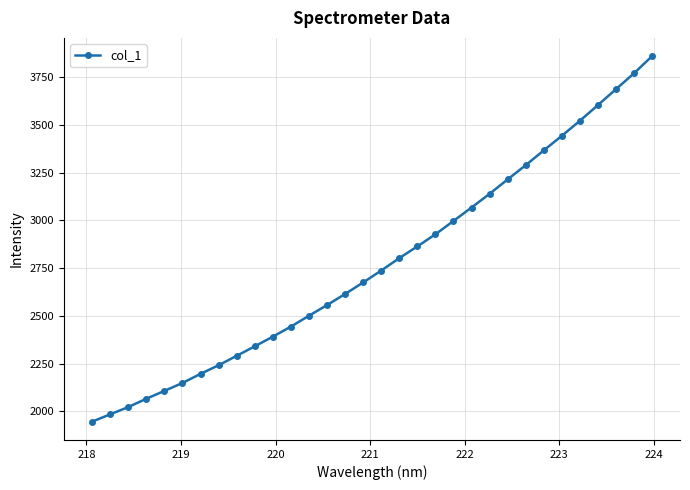

What is the sum of all values?

88814.1